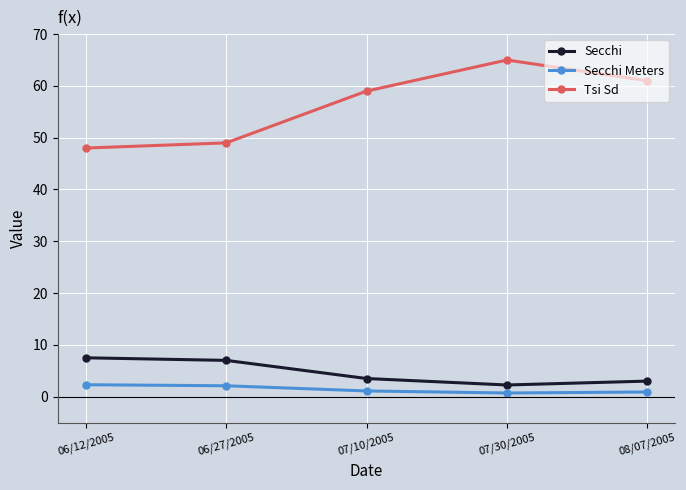

At how many categories does at least one series exceed 19?

5